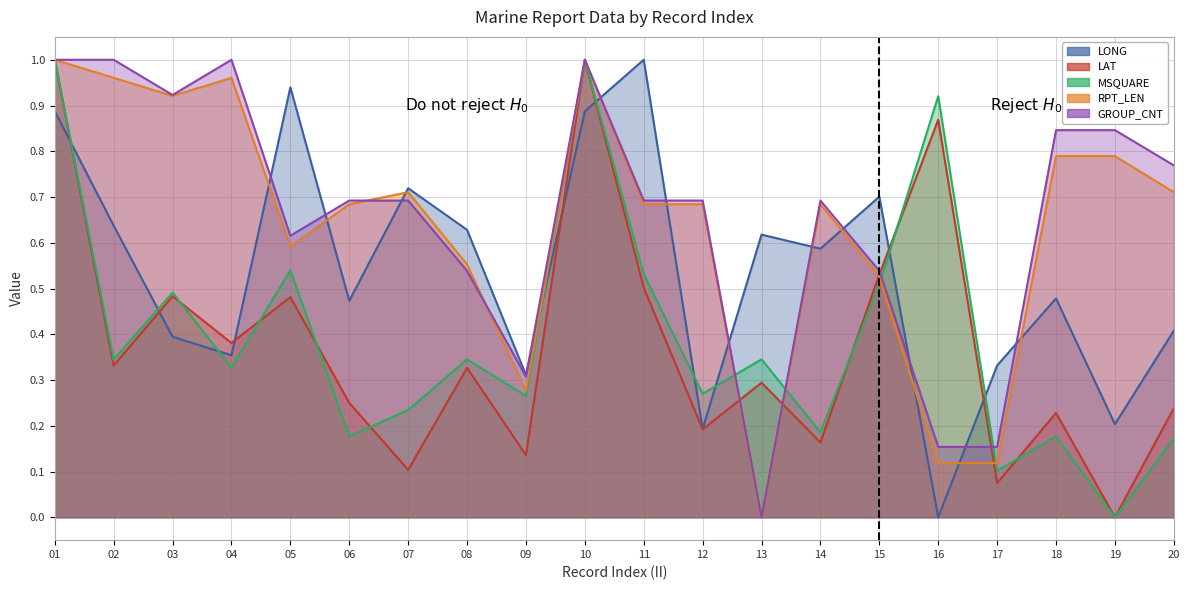

The RPT_LEN series shows 0.1 at 17. True or false?

True